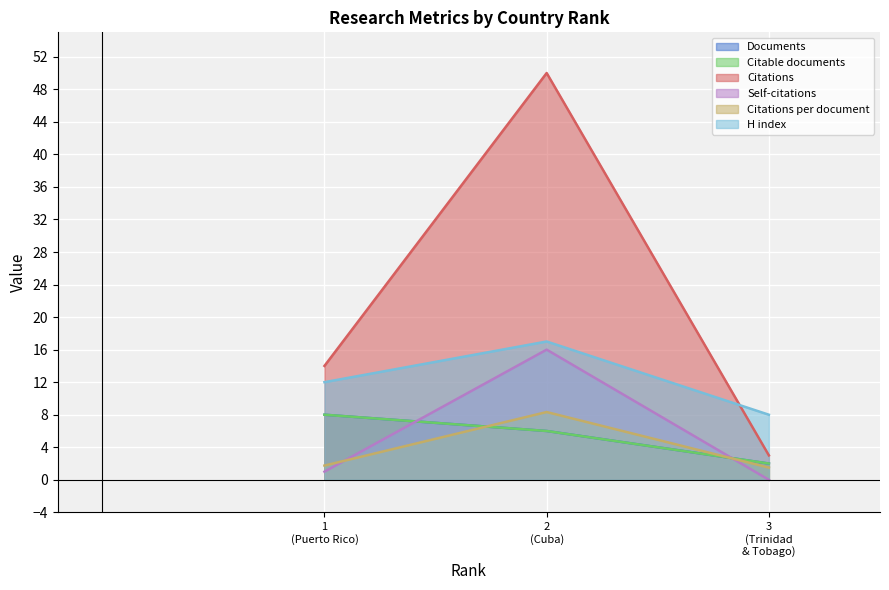

Reading right to left, what are all the values shown in this chart?

Documents: 3=2.0	2=6.0	1=8.0
Citable documents: 3=2.0	2=6.0	1=8.0
Citations: 3=3.0	2=50.0	1=14.0
Self-citations: 3=0.0	2=16.0	1=1.0
Citations per document: 3=1.5	2=8.3	1=1.8
H index: 3=8.0	2=17.0	1=12.0